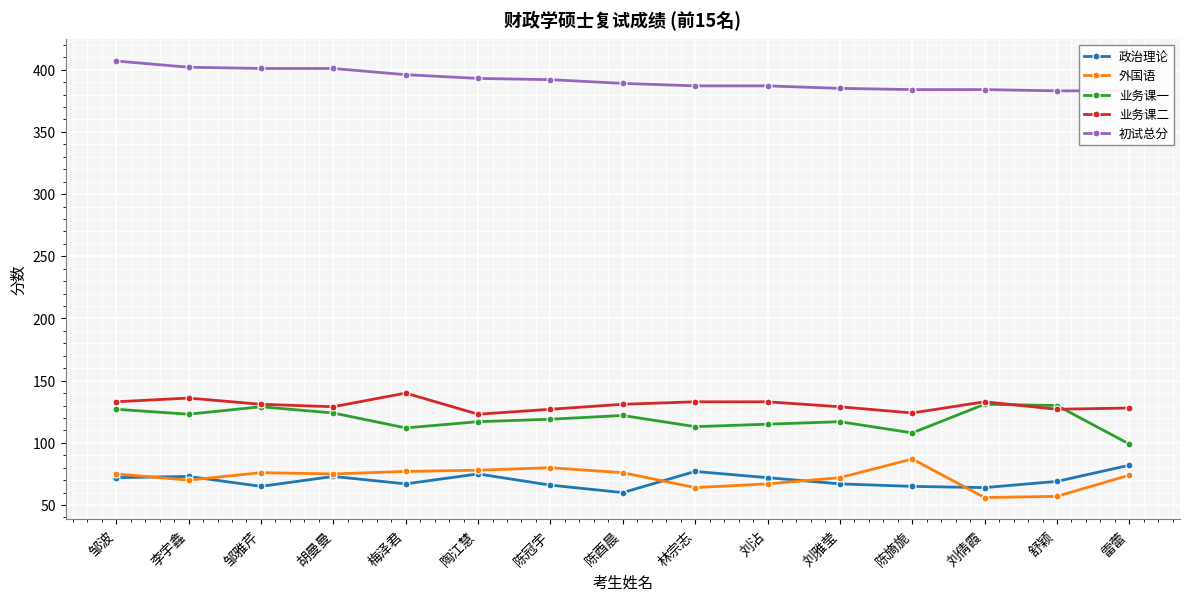

At how many categories does at least one series exceed 349?

15